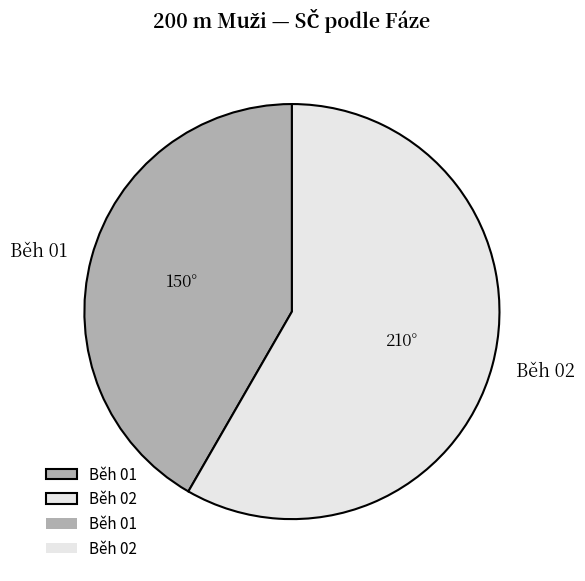

Rank the categories by value from highest to lowest.

Běh 02, Běh 01